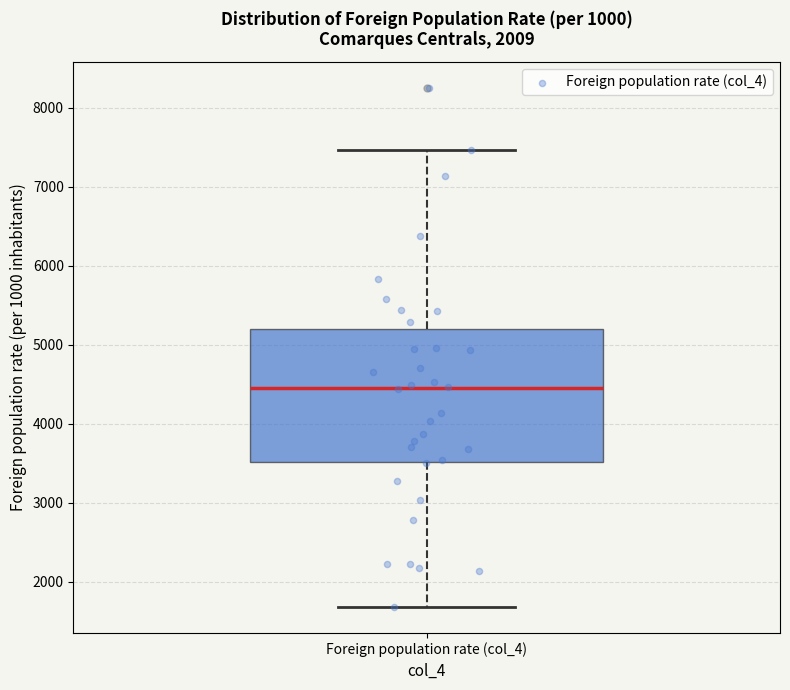

Where is the lower edge of the box for Foreign population rate (col_4) on the y-axis? The values are not printed on the chart, so give them approximately, as read against the axis.

3500